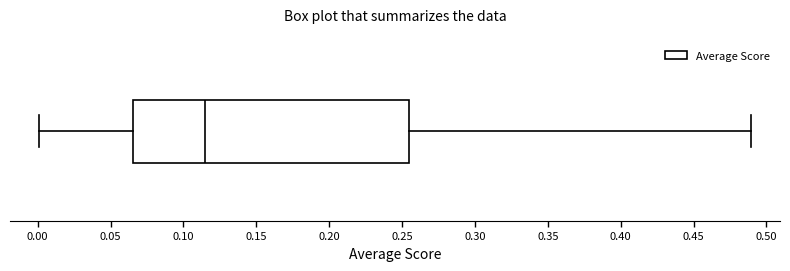

Transcribe this box plot: give where the median line is, the range the box spans, and where the two whiskers end, as read against the x-axis. The values are not printed on the chart, so give them approximately, as read against the axis.

median 0.115, box 0.065 to 0.255, whiskers 0.000 to 0.490